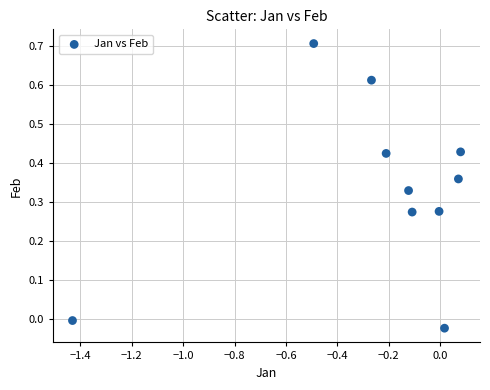

What is the range of Y values (max minus min)?

0.7